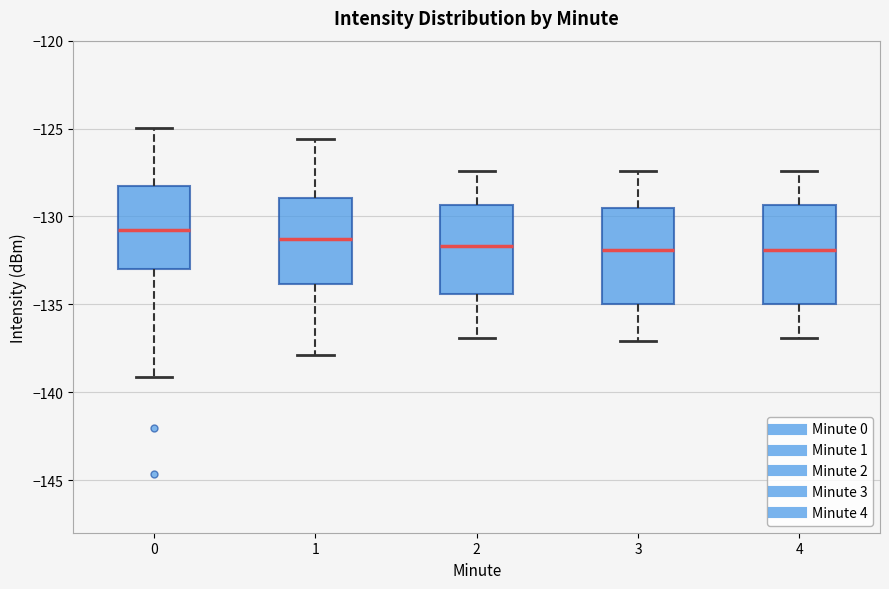

Reading left to right, read every box against the y-axis: the position of its median line, the range the box covers, and the ends of its whiskers. The values are not printed on the chart, so give them approximately, as read against the axis.

0: median -131.0, box -133.0 to -128.5, whiskers -139.0 to -125.0
1: median -131.5, box -134.0 to -129.0, whiskers -138.0 to -125.5
2: median -131.5, box -134.5 to -129.5, whiskers -137.0 to -127.5
3: median -132.0, box -135.0 to -129.5, whiskers -137.0 to -127.5
4: median -132.0, box -135.0 to -129.5, whiskers -137.0 to -127.5